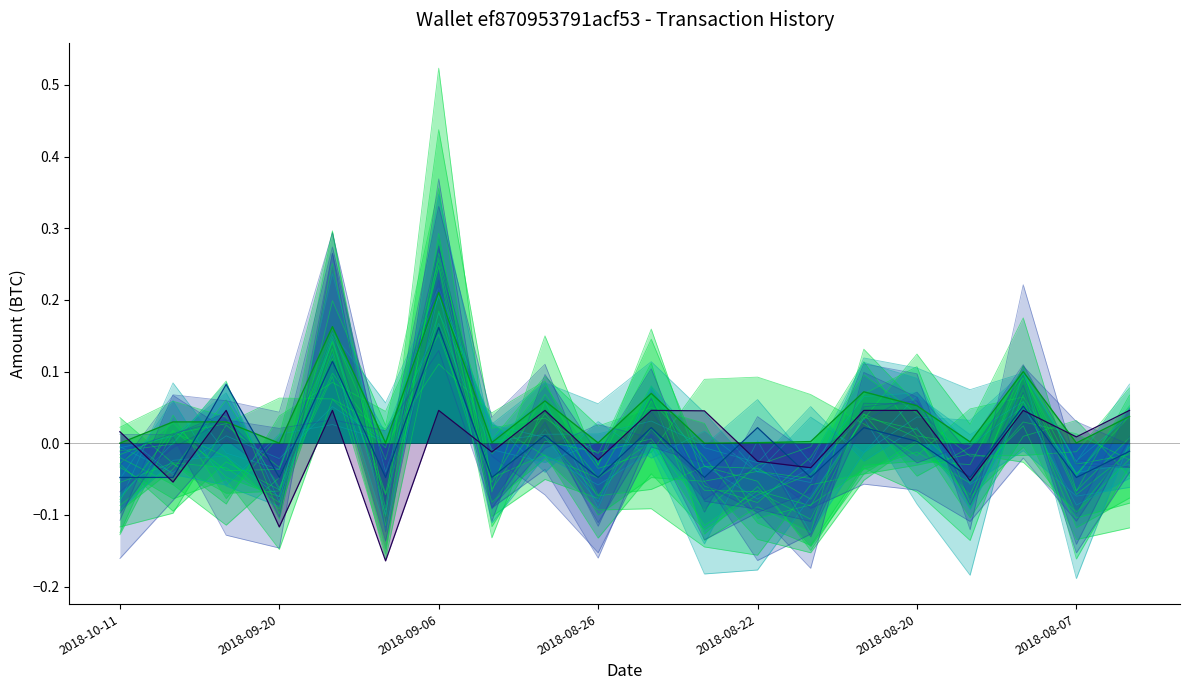

How many interior local valleys does the balance series have?

7